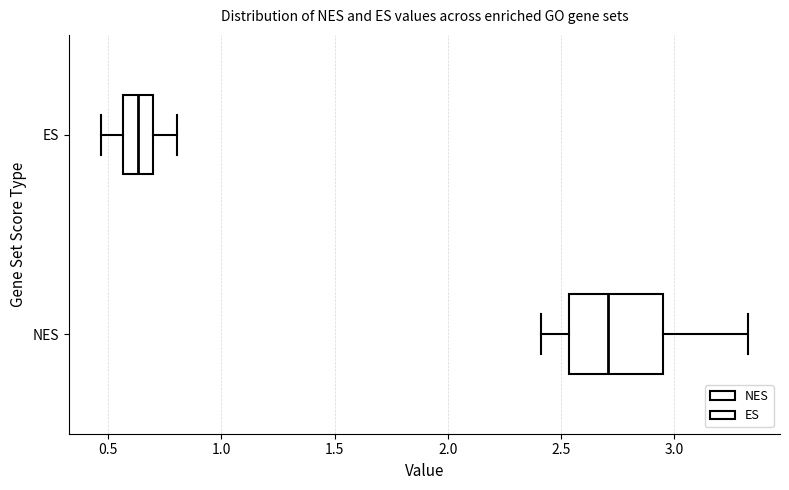

Reading bottom to top, transcribe this box plot: for each box, give where its median line is, the range the box spans, and where its two whiskers end, as read against the x-axis. The values are not printed on the chart, so give them approximately, as read against the axis.

NES: median 2.70, box 2.55 to 2.95, whiskers 2.40 to 3.35
ES: median 0.65, box 0.55 to 0.70, whiskers 0.45 to 0.80